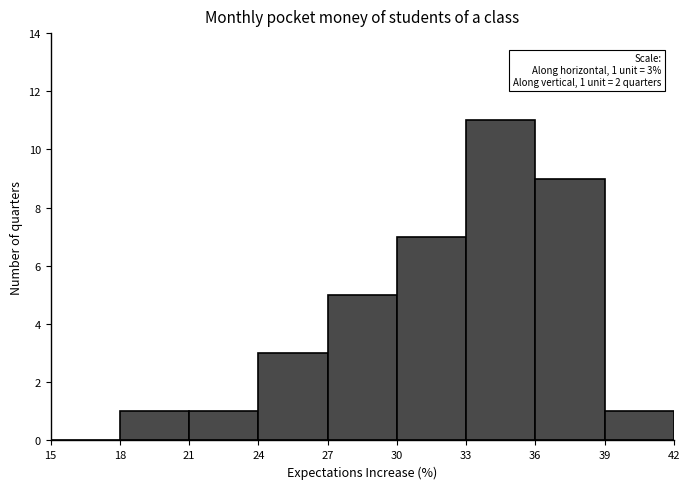

Which range on the x-axis has the tallest bar?

33 to 36